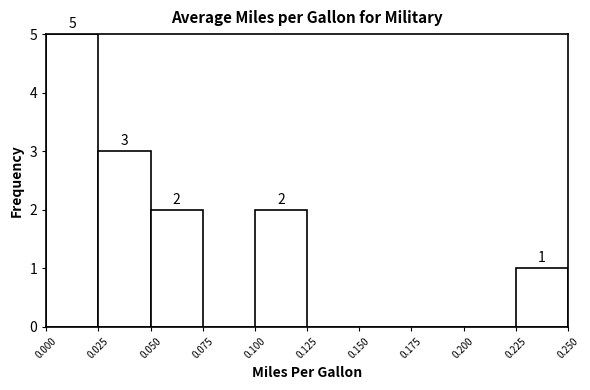

Which range on the x-axis has the tallest bar?

0.000 to 0.025